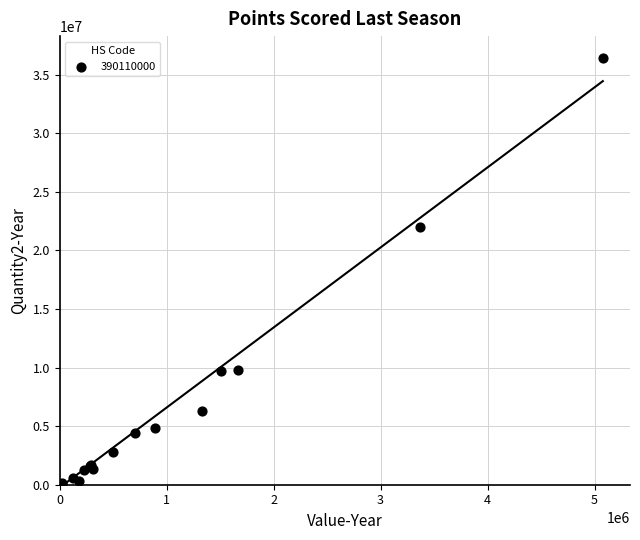

What Y value in the scatter plot is closest to 18226836?

22019761